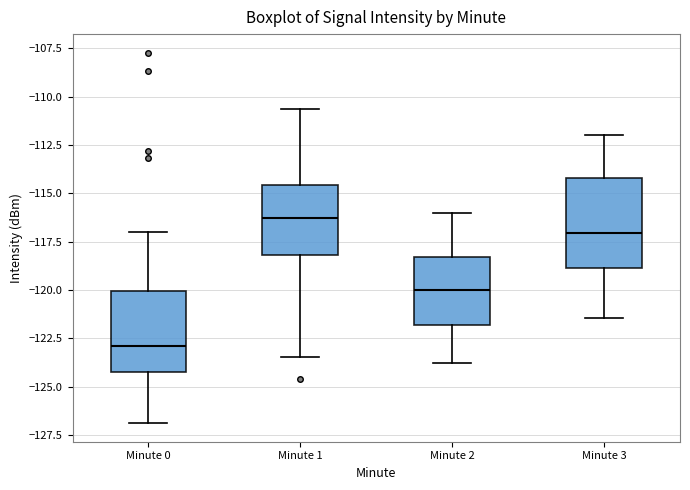

Where is the lower edge of the box for Minute 2 on the y-axis? The values are not printed on the chart, so give them approximately, as read against the axis.

-122.0